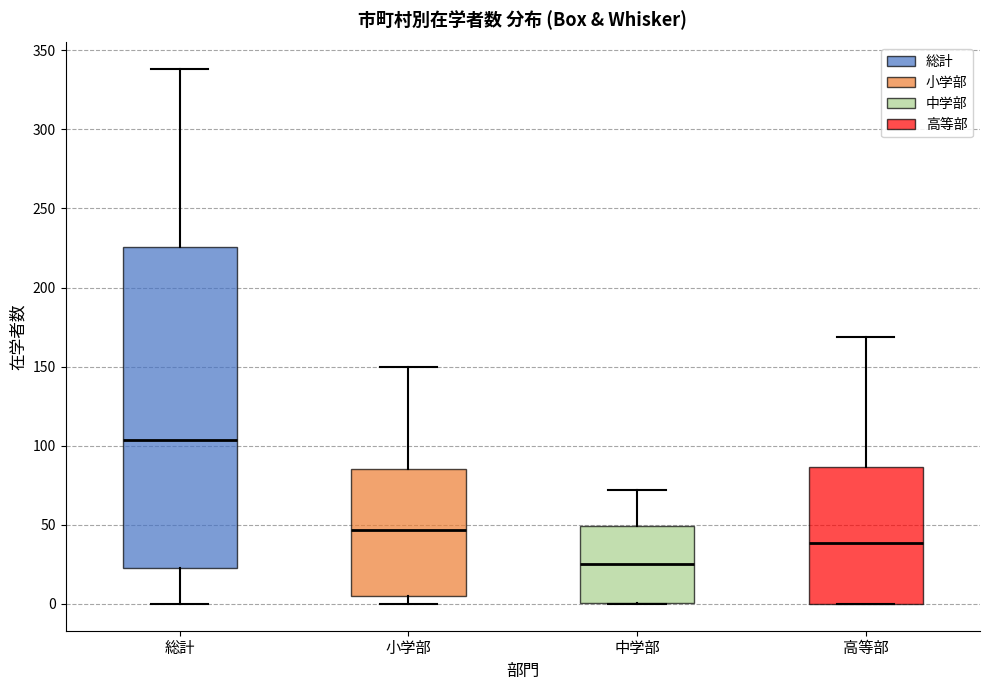

Where does the upper whisker of the box for 中学部 end on the y-axis? The values are not printed on the chart, so give them approximately, as read against the axis.

70